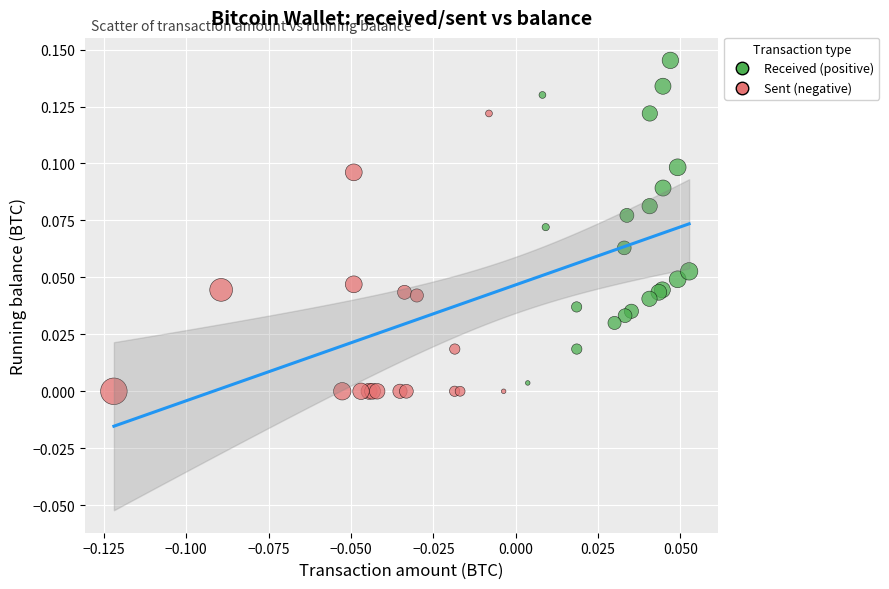

Which series has the widest spread of Y values?

Received (positive)